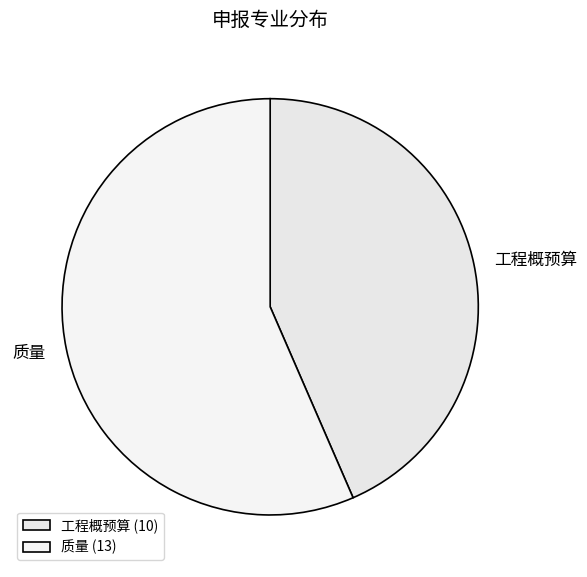

Which has a higher value, 工程概预算 or 质量?

质量